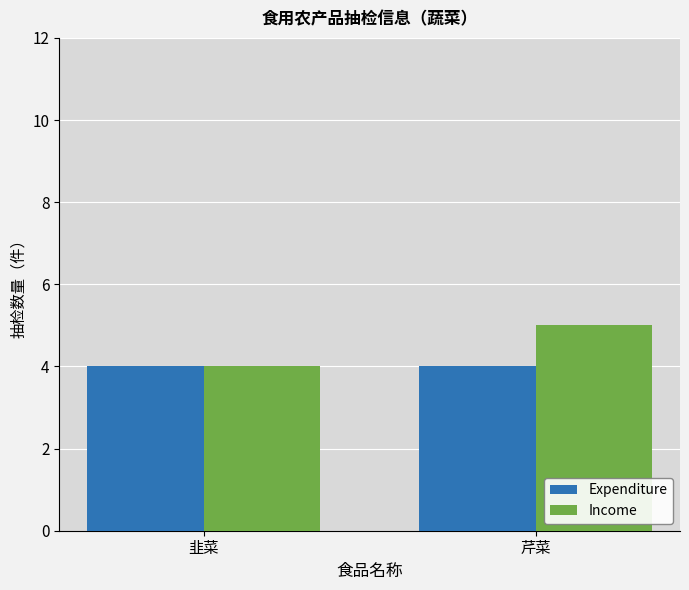

The value of Expenditure at 韭菜 is 4. True or false?

True